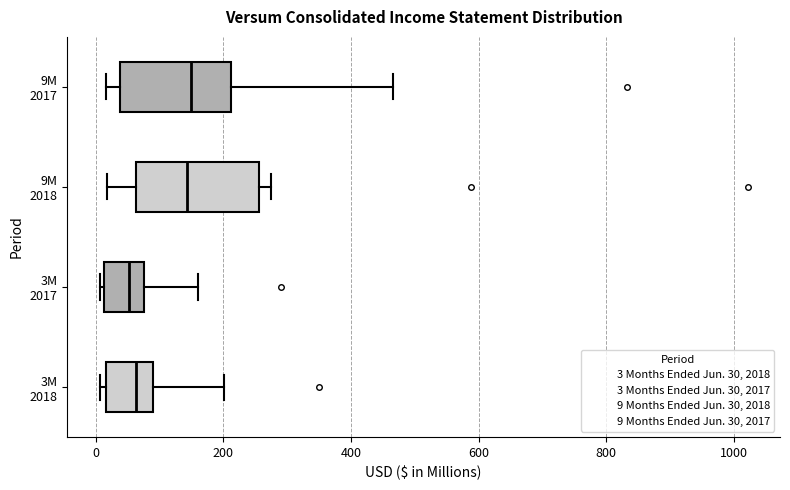

Where is the left edge of the box for 3M 2018 on the x-axis? The values are not printed on the chart, so give them approximately, as read against the axis.

20